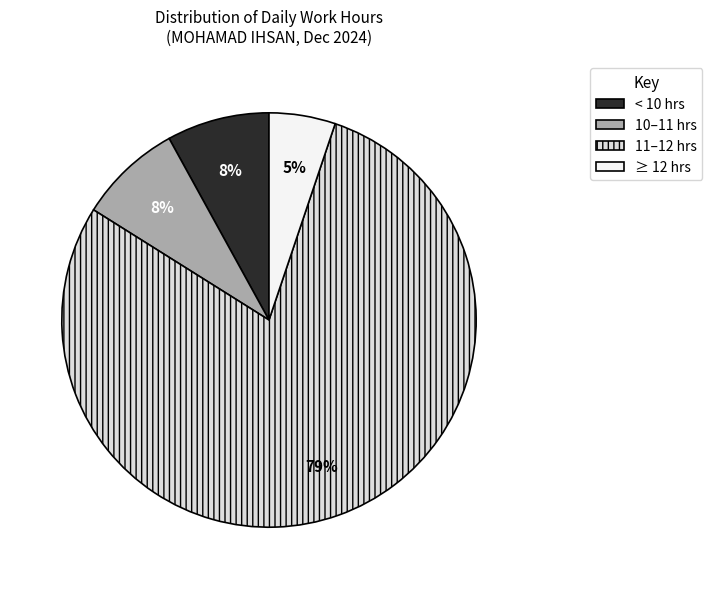

Do 11–12 hrs and 10–11 hrs together represent more than half of the pie?

Yes